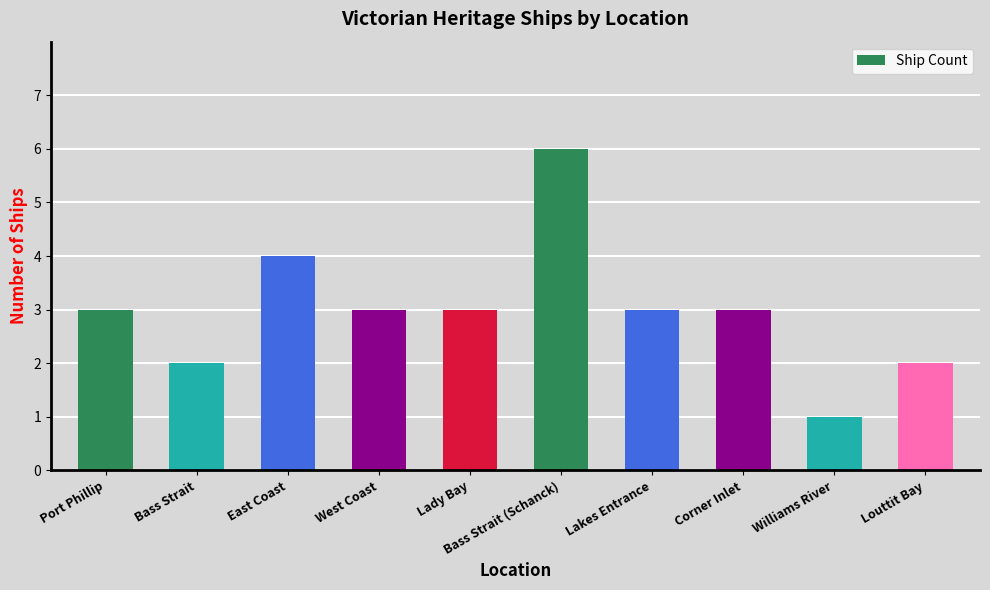

Between East Coast and Lady Bay, which is larger?

East Coast